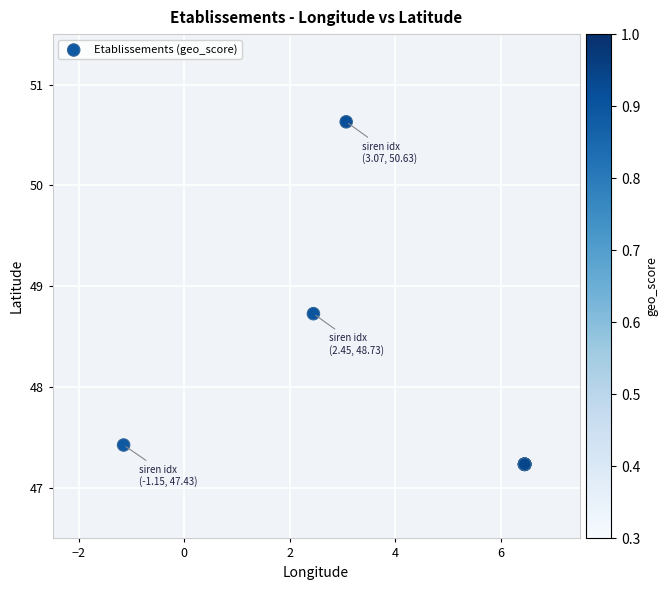

What Y value in the scatter plot is closest to 48?

47.4